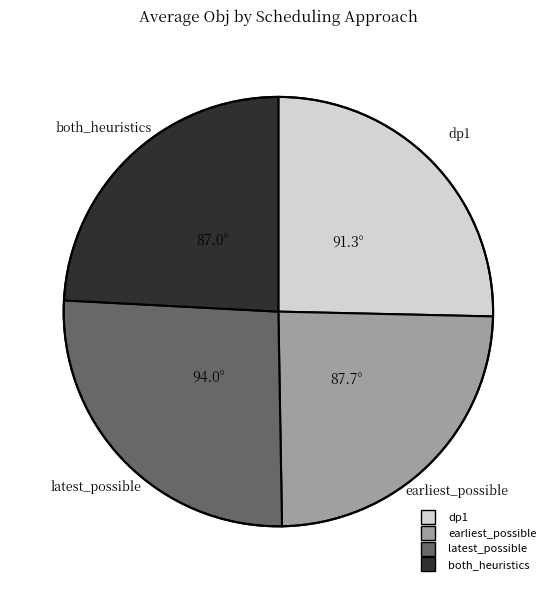

Does earliest_possible account for over 50% of the chart?

No